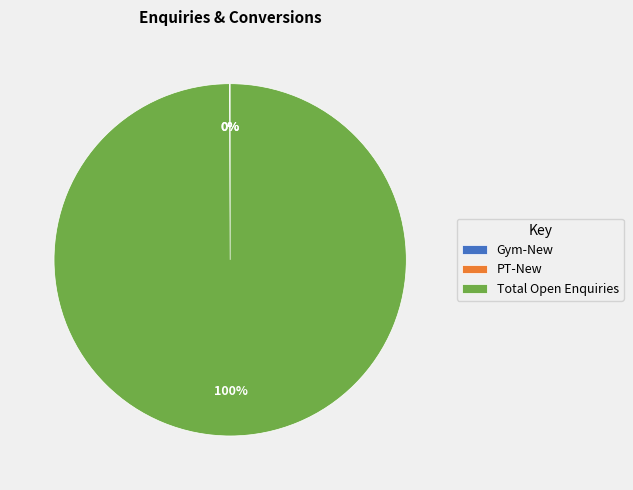

True or false: Total Open Enquiries accounts for 100% of the total.

True